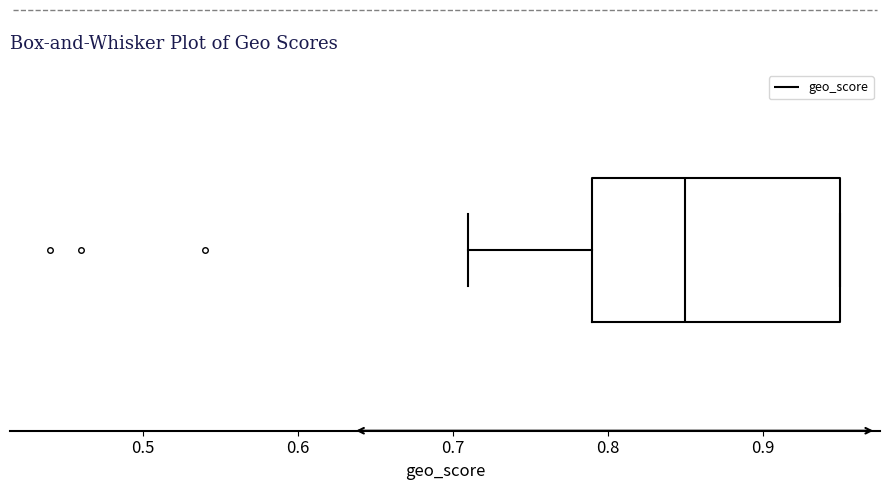

Where does the left whisker of the box end on the x-axis? The values are not printed on the chart, so give them approximately, as read against the axis.

0.71